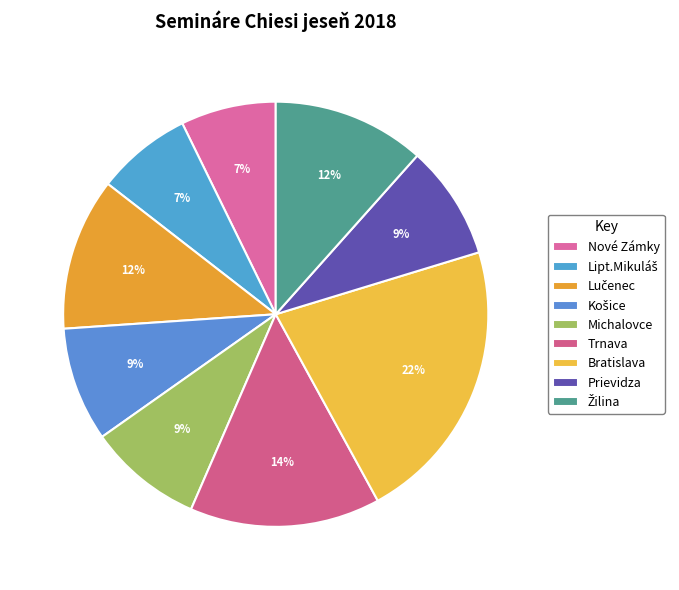

Which slice is the smallest?

Nové Zámky